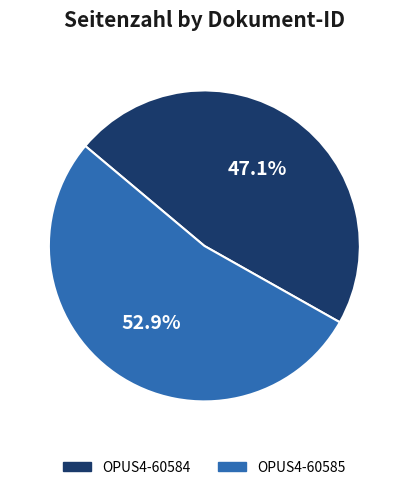

Which slice is the largest?

OPUS4-60585